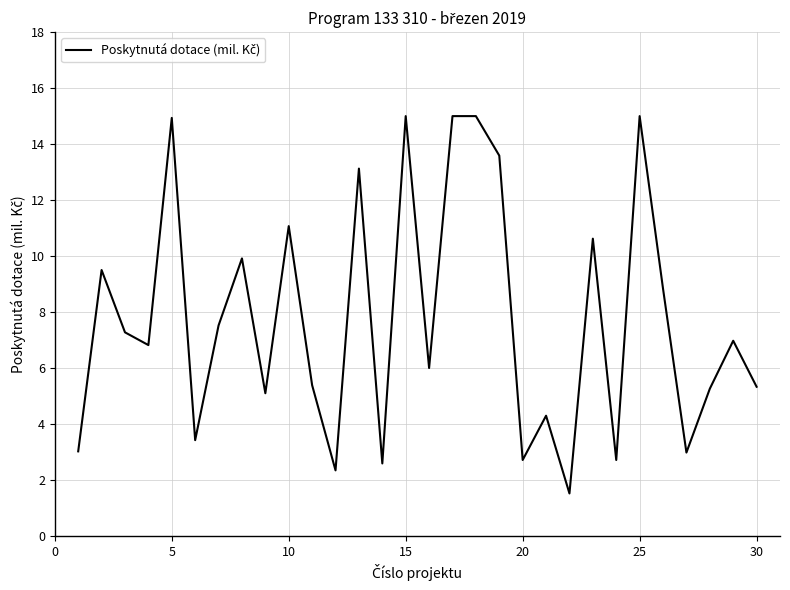

What is the minimum value shown in the chart?

1.5